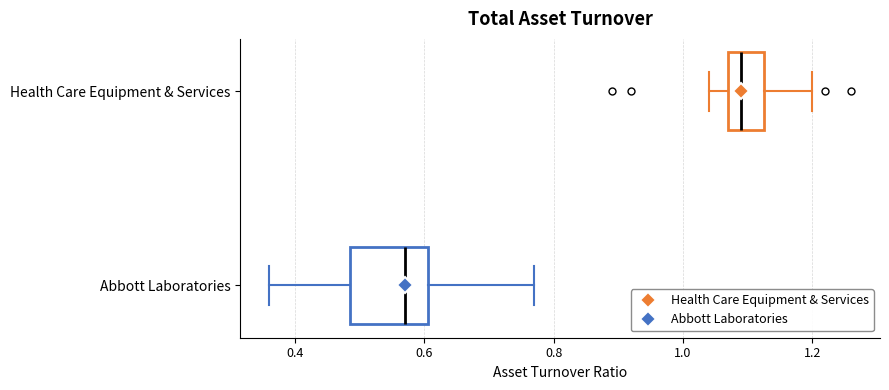

Reading bottom to top, read every box against the x-axis: the position of its median line, the range the box covers, and the ends of its whiskers. The values are not printed on the chart, so give them approximately, as read against the axis.

Abbott Laboratories: median 0.58, box 0.48 to 0.60, whiskers 0.36 to 0.78
Health Care Equipment & Services: median 1.10, box 1.08 to 1.12, whiskers 1.04 to 1.20